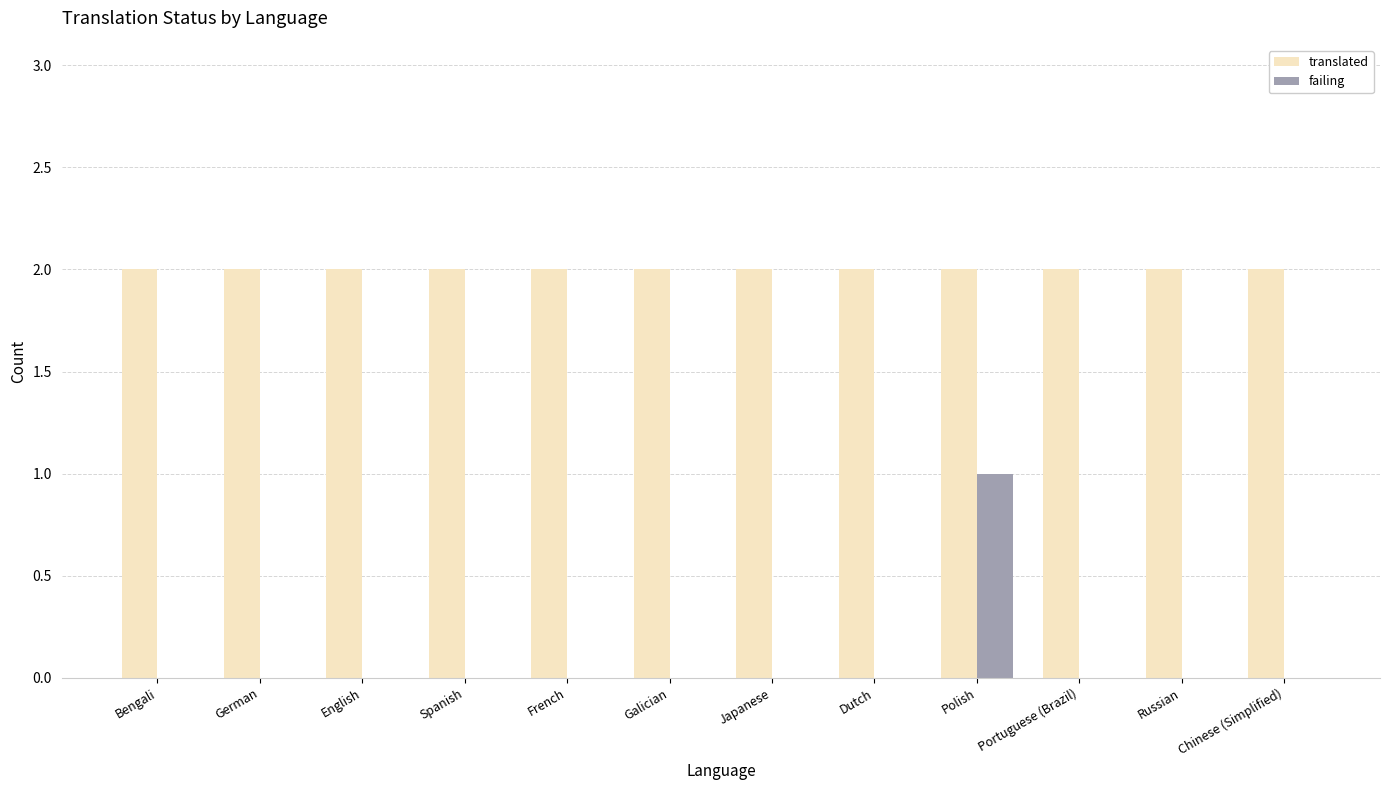

Count the failing values in the range 0 to 1.

12